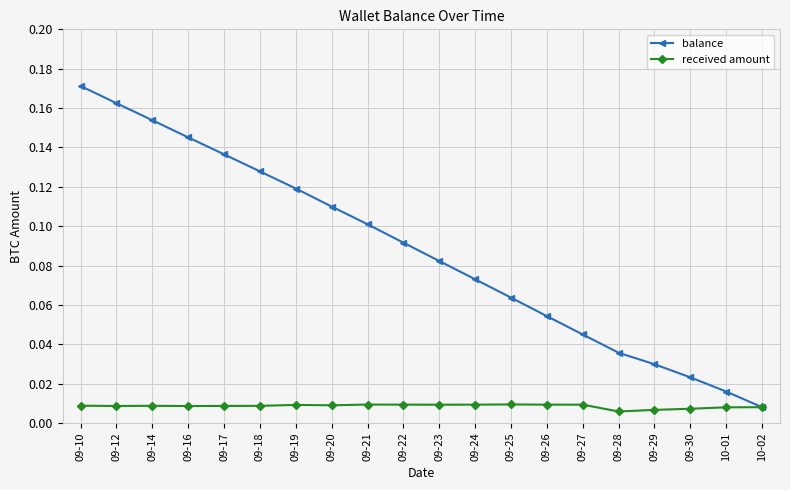

At which category is the sum across all series the highest?

09-10